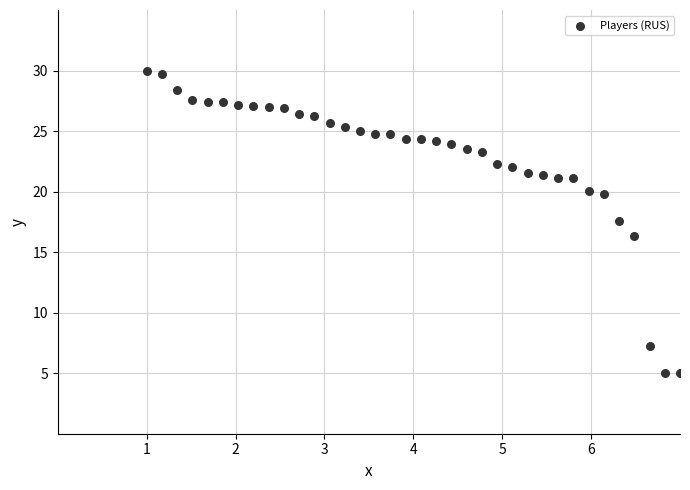

What is the range of Y values (max minus min)?

25.0